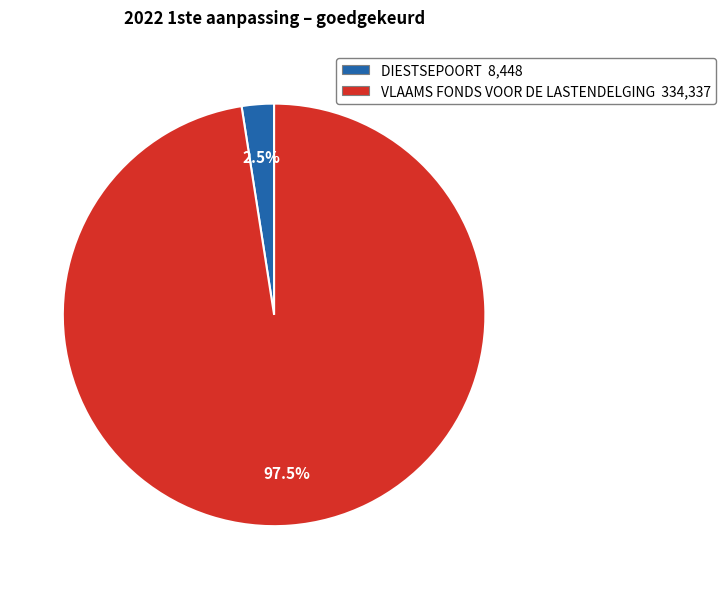

Which has a higher value, VLAAMS FONDS VOOR DE LASTENDELGING or DIESTSEPOORT?

VLAAMS FONDS VOOR DE LASTENDELGING